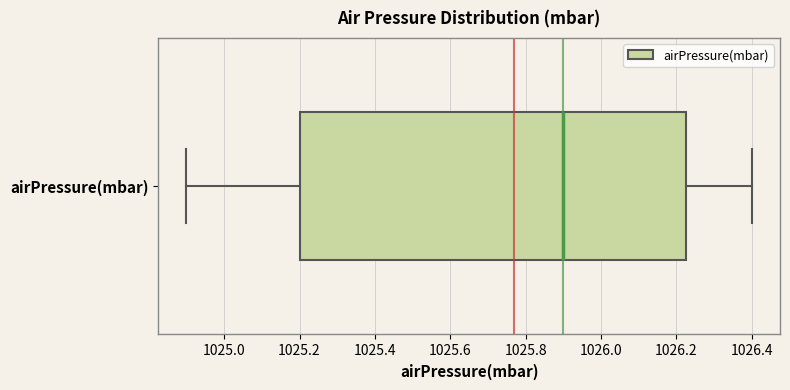

Read this box plot against the x-axis: the position of the median line, the range covered by the box, and the ends of both whiskers. The values are not printed on the chart, so give them approximately, as read against the axis.

median 1025.90, box 1025.20 to 1026.22, whiskers 1024.90 to 1026.40